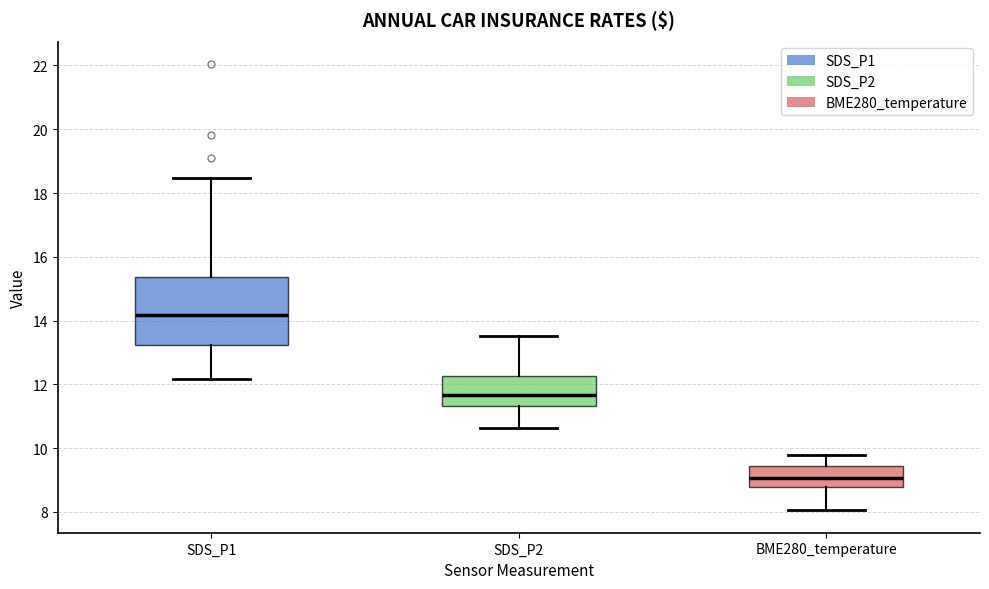

Reading left to right, transcribe this box plot: for each box, give where its median line is, the range the box spans, and where its two whiskers end, as read against the y-axis. The values are not printed on the chart, so give them approximately, as read against the axis.

SDS_P1: median 14.2, box 13.2 to 15.4, whiskers 12.2 to 18.4
SDS_P2: median 11.6, box 11.4 to 12.2, whiskers 10.6 to 13.6
BME280_temperature: median 9.0, box 8.8 to 9.4, whiskers 8.0 to 9.8